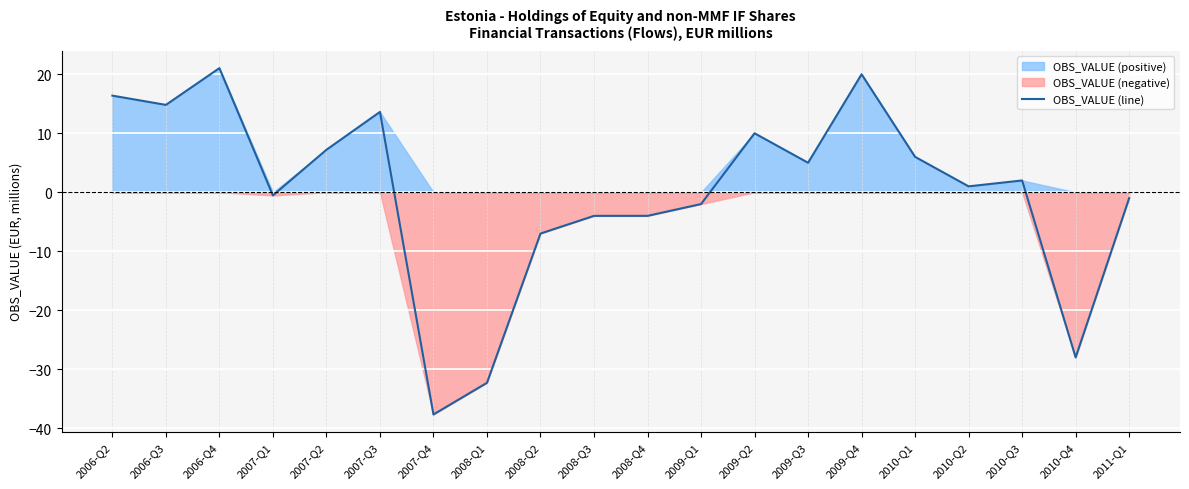

How many data points are less than 2?

10